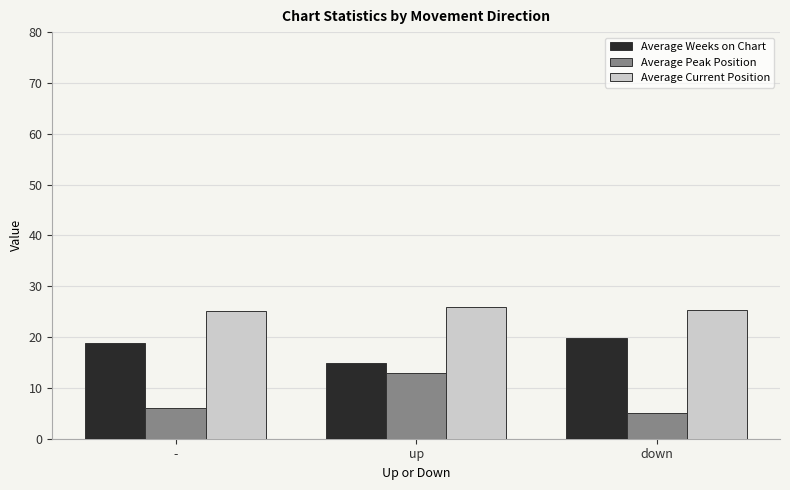

At which category does the chart reach its minimum across all series?

down